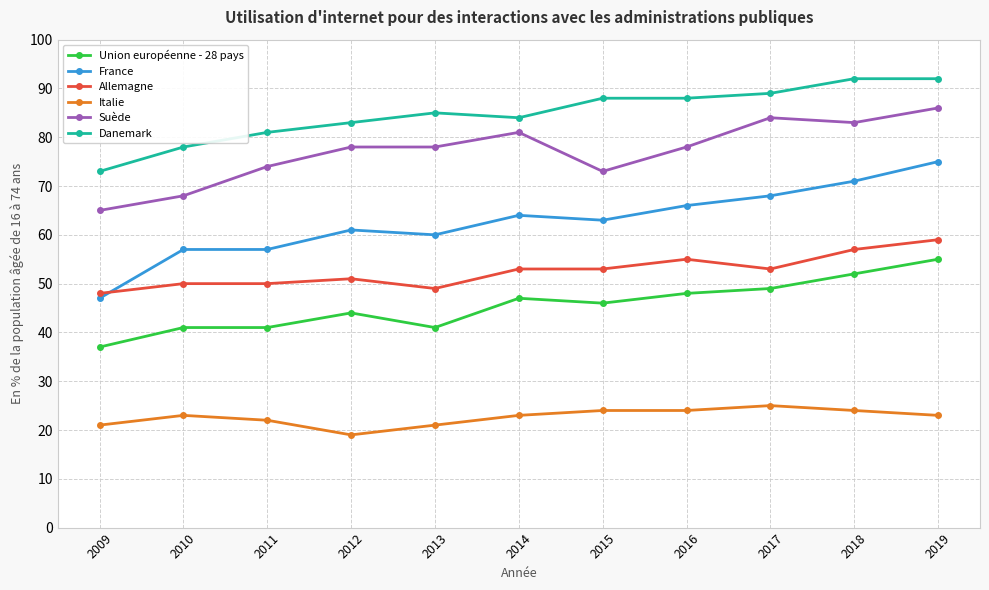

The value of Suède at 2011 is 39. True or false?

False